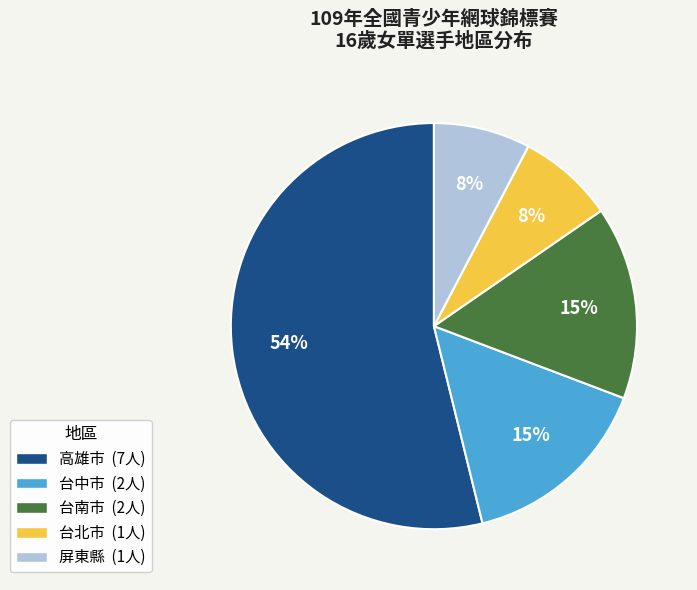

Between 高雄市 and 屏東縣, which is larger?

高雄市